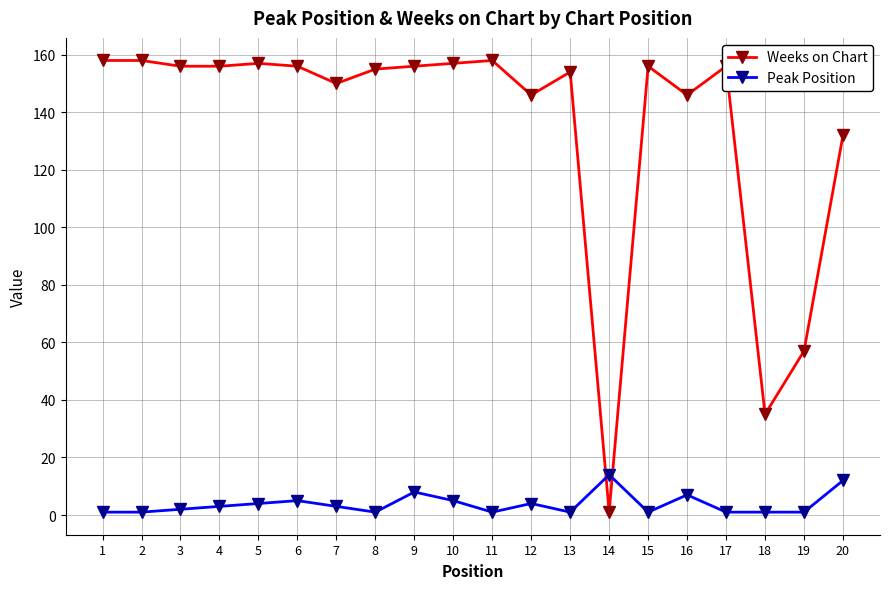

The value of Peak Position at 14 is 20. True or false?

False